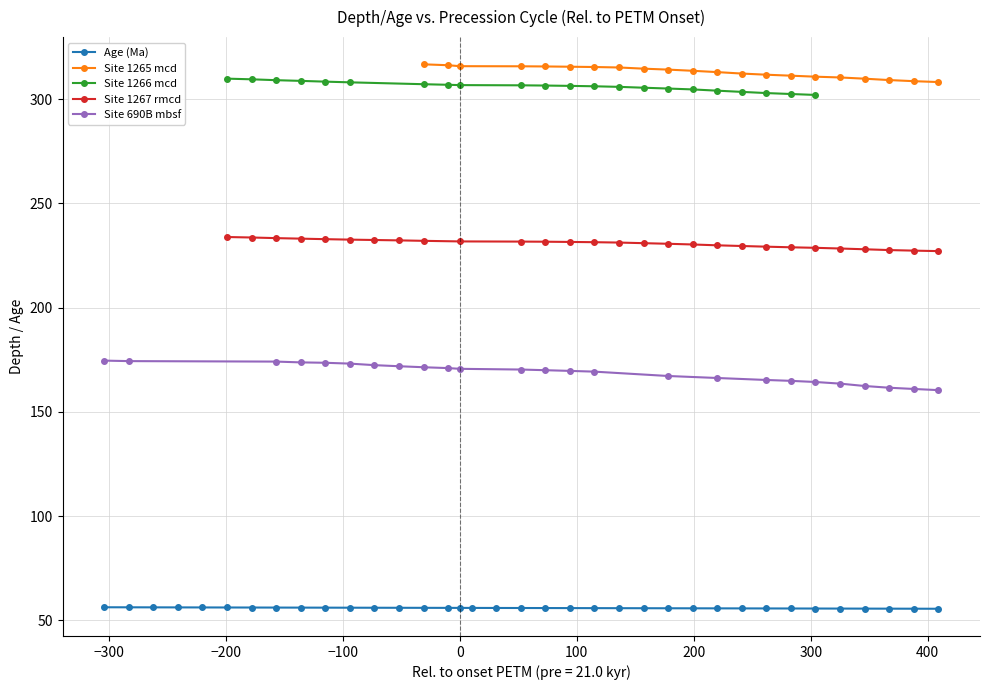

What is the minimum value for Age (Ma)?

55.5